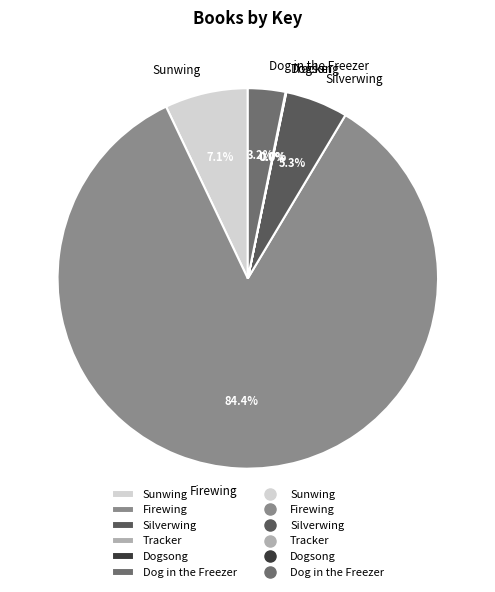

Is it true that Dog in the Freezer is 18% of the pie?

False